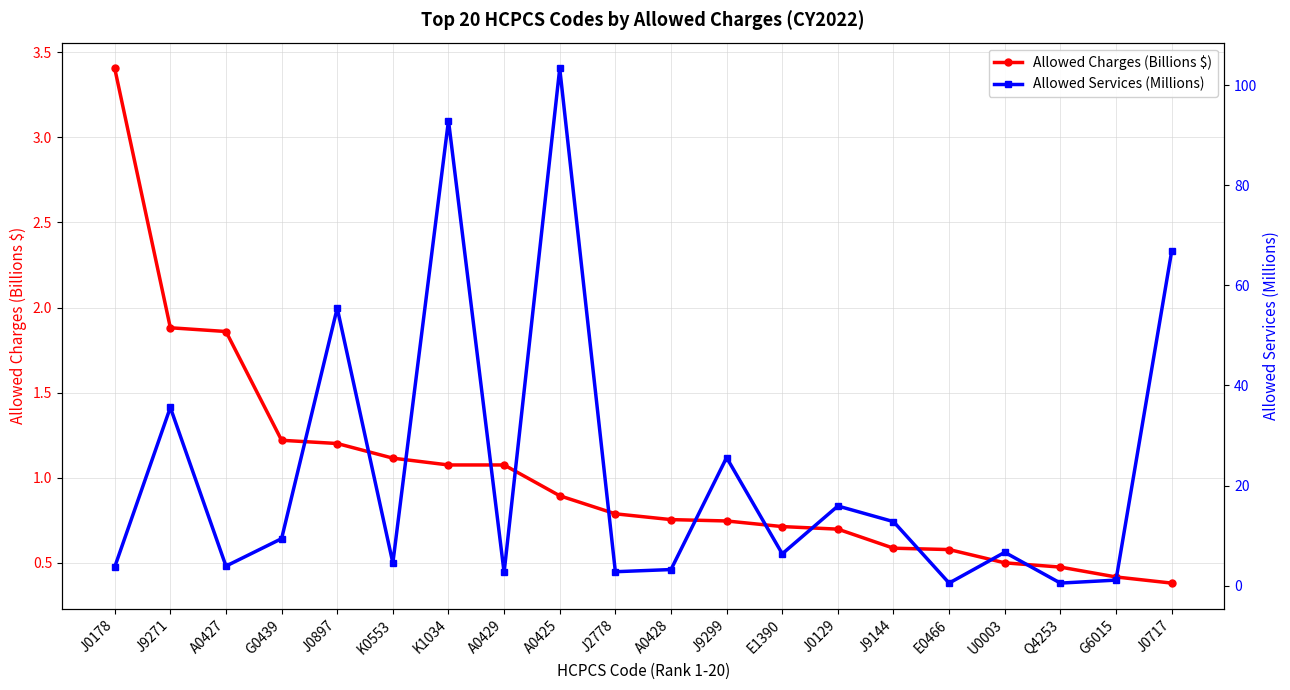

What is the difference between the Allowed Services (Millions) values at K0553 and E0466?

4.0